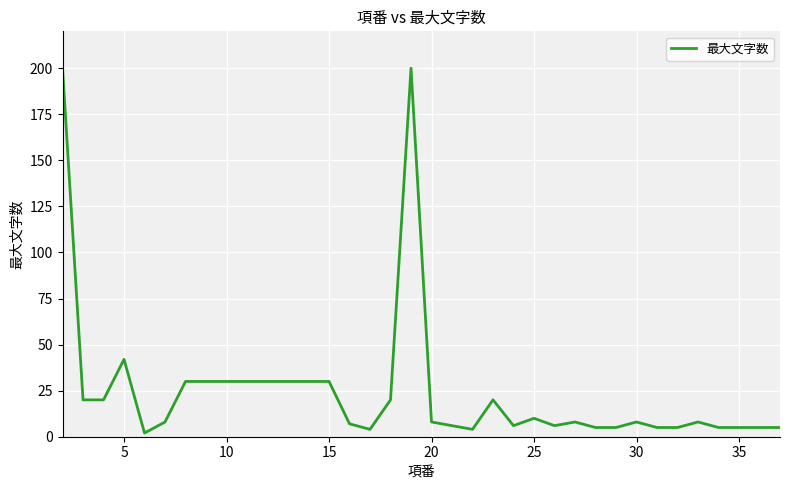

What is the maximum value shown in the chart?

200